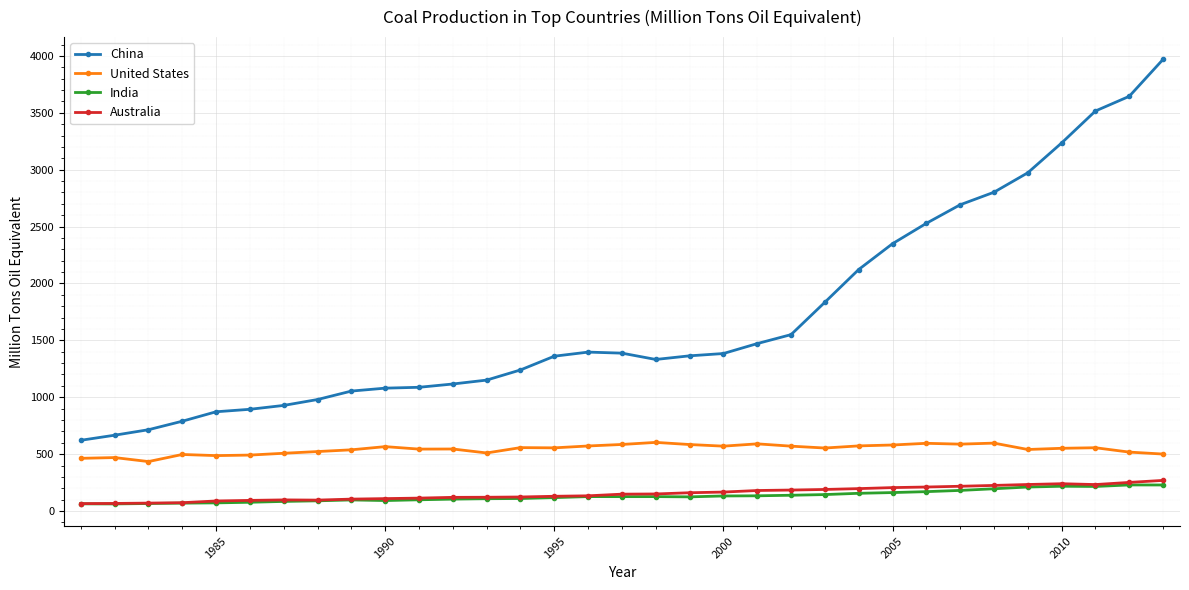

What is the value of the United States point at the 27th from the left?

587.7